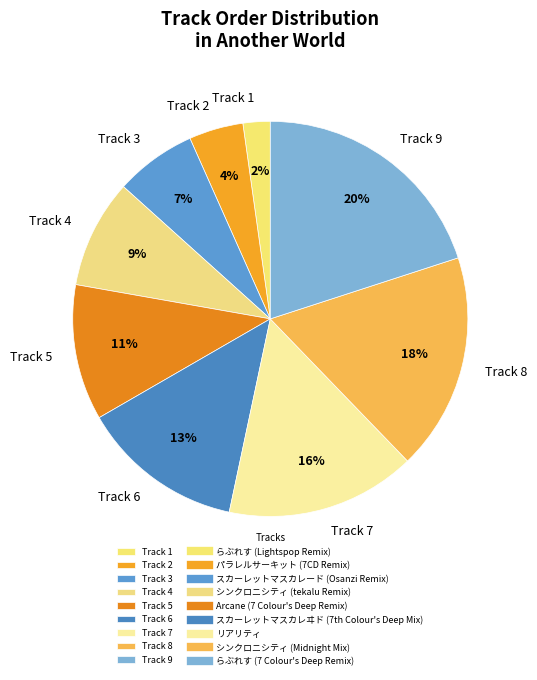

Do Track 1 and Track 9 together represent more than half of the pie?

No